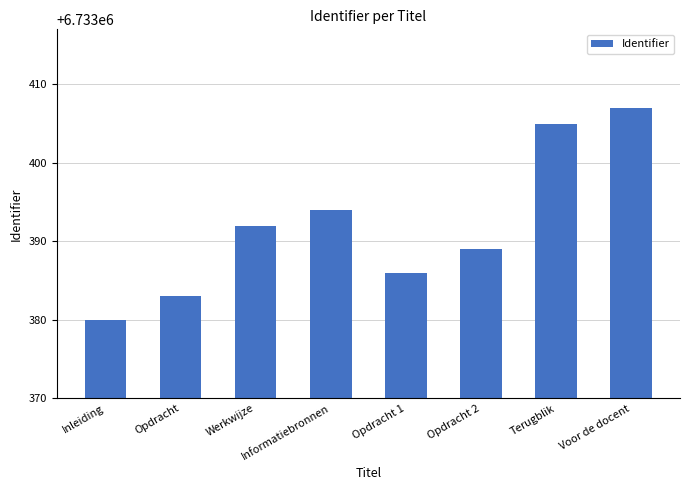

What position from the left is Opdracht?

2